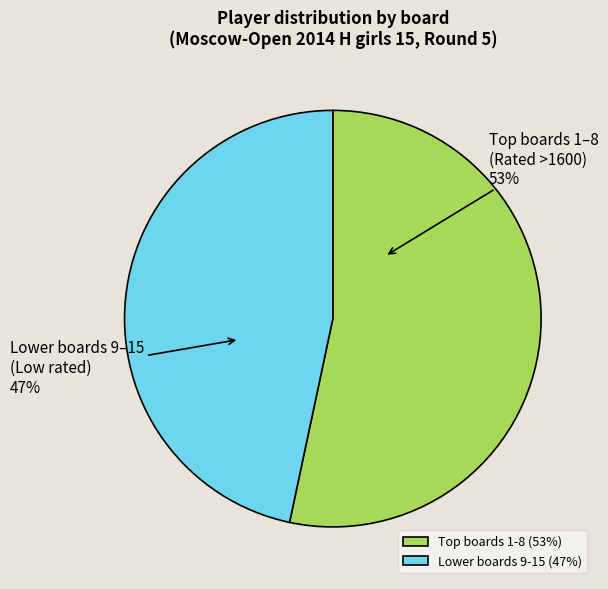

What is the largest slice in the pie chart?

Top boards 1-8 (53%)